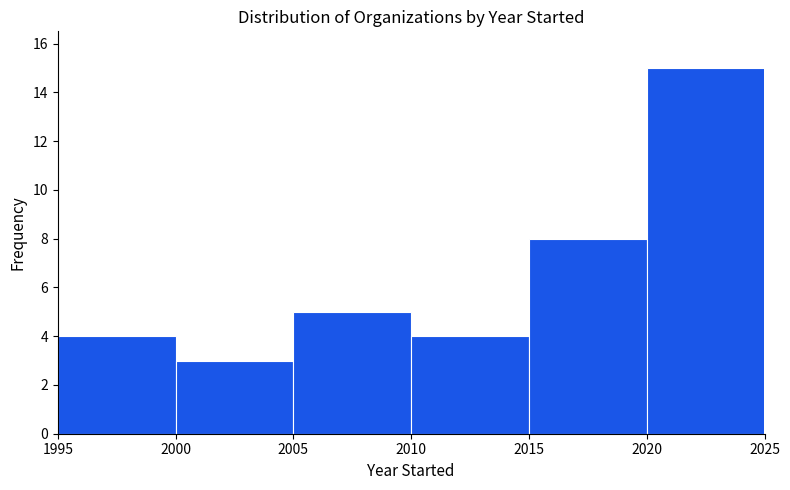

Over which range of the x-axis is the bar tallest?

2020 to 2025